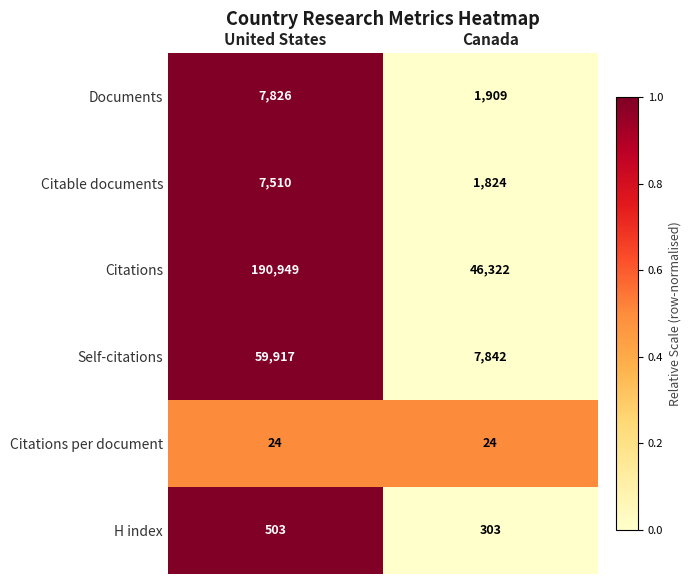

At which category is the sum across all series the highest?

United States